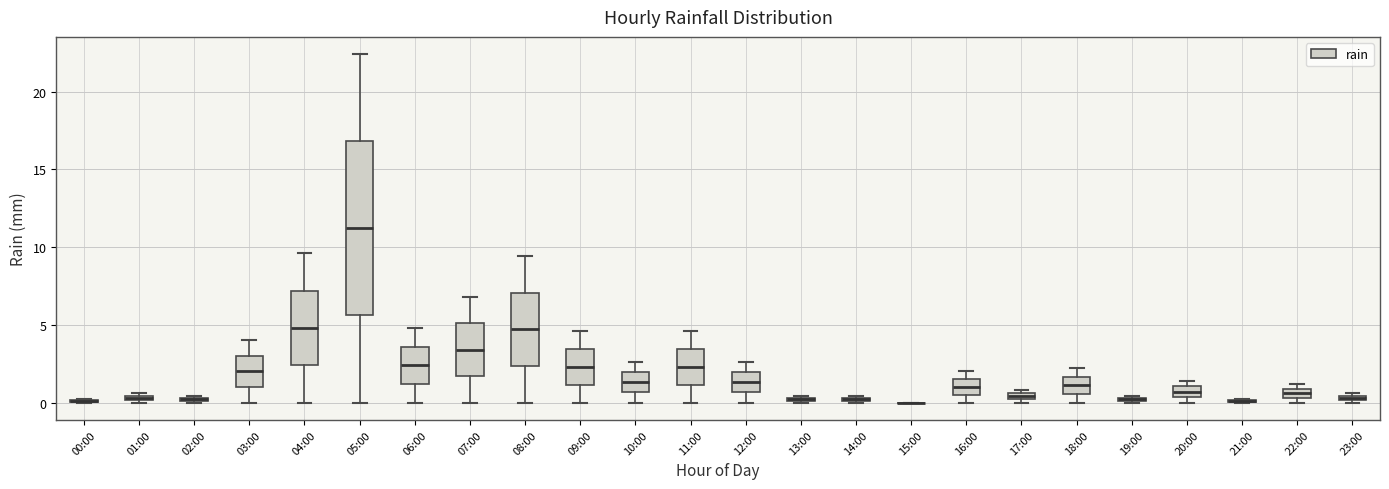

Where does the median line of the box for 04:00 sit on the y-axis? The values are not printed on the chart, so give them approximately, as read against the axis.

5.0